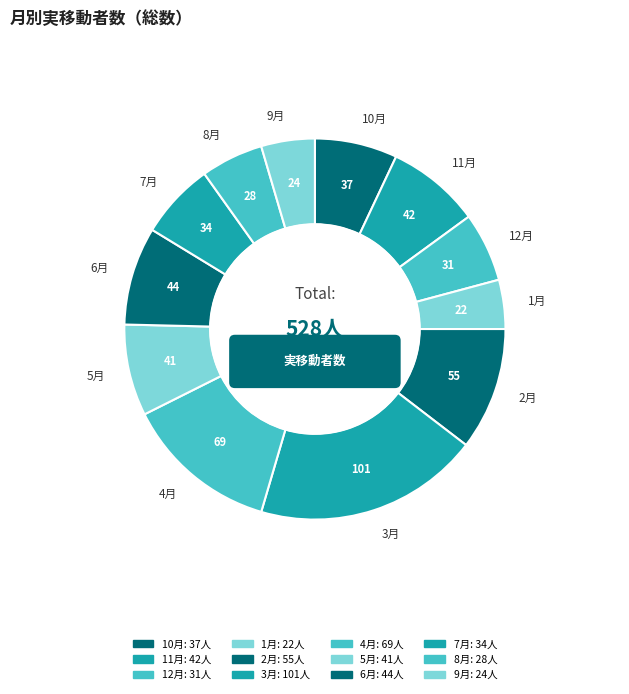

What is the largest slice in the pie chart?

3月